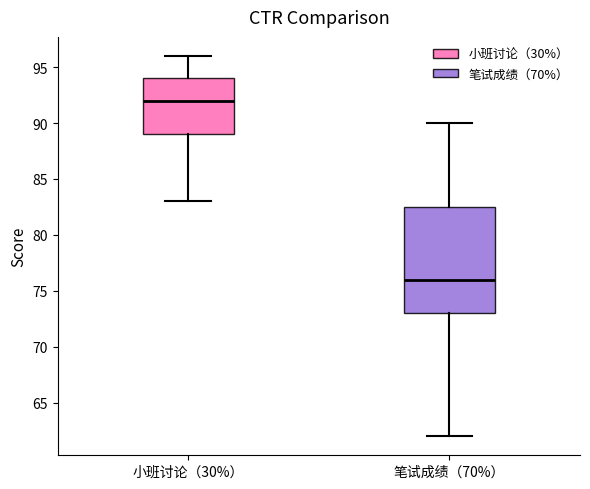

Reading left to right, read every box against the y-axis: the position of its median line, the range the box covers, and the ends of its whiskers. The values are not printed on the chart, so give them approximately, as read against the axis.

小班讨论（30%）: median 92.0, box 89.0 to 94.0, whiskers 83.0 to 96.0
笔试成绩（70%）: median 76.0, box 73.0 to 82.5, whiskers 62.0 to 90.0